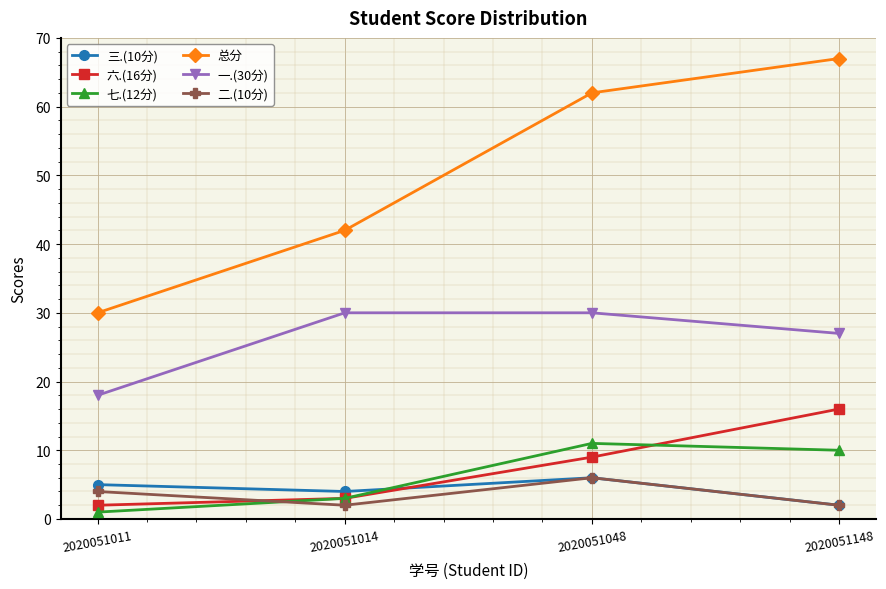

True or false: 总分 and 三.(10分) intersect in this chart.

False